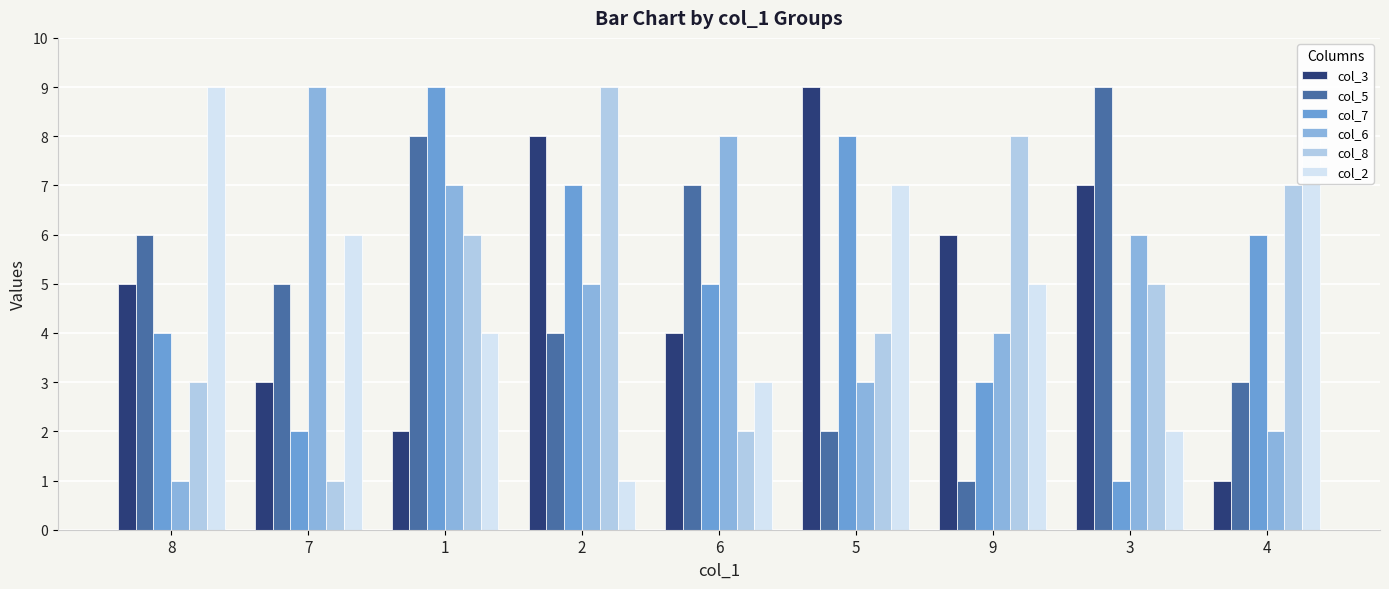

Count the number of categories in the chart.

9